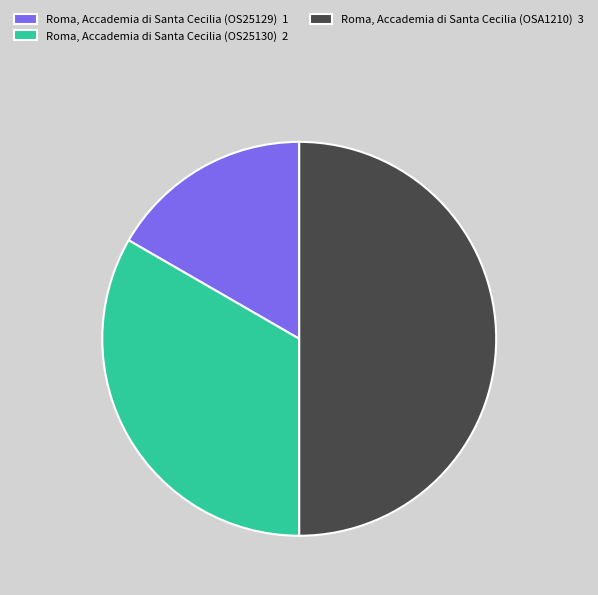

Is it true that Roma, Accademia di Santa Cecilia (OS25129) is 5% of the pie?

False